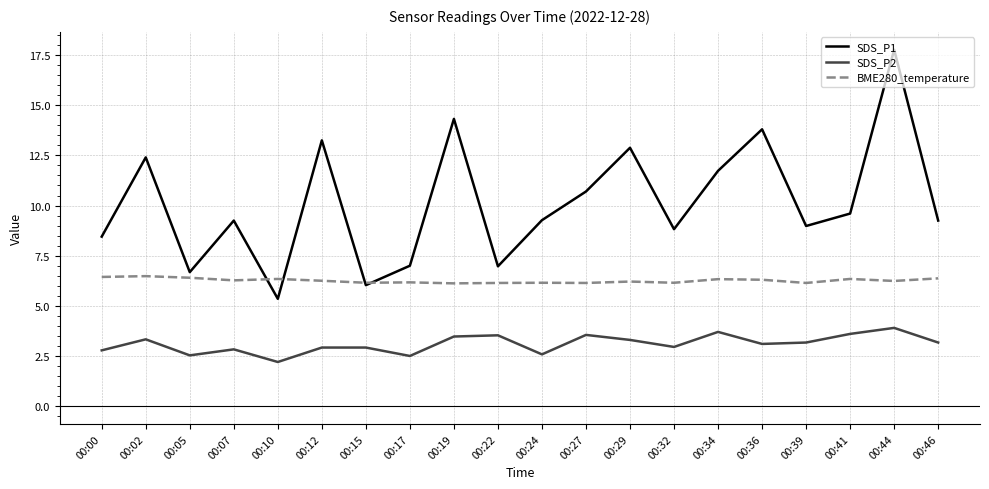

What are all the series names shown in the legend?

SDS_P1, SDS_P2, BME280_temperature